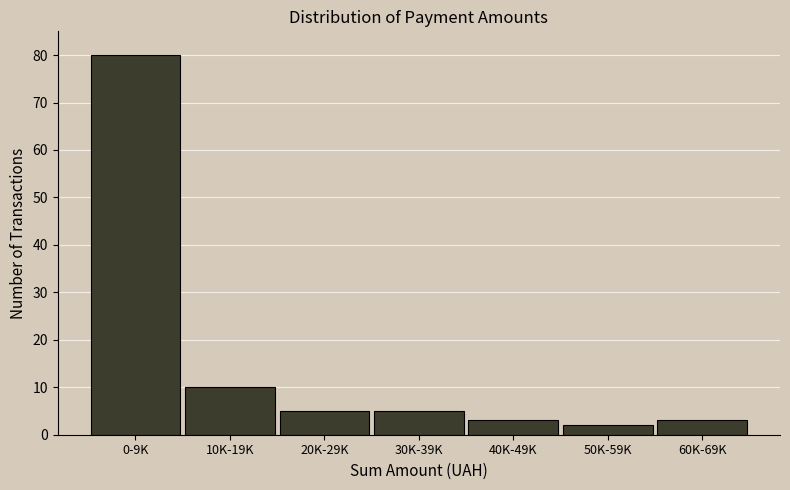

Reading left to right, transcribe all the data shown in this chart.

0-9K=80	10K-19K=10	20K-29K=5	30K-39K=5	40K-49K=3	50K-59K=2	60K-69K=3